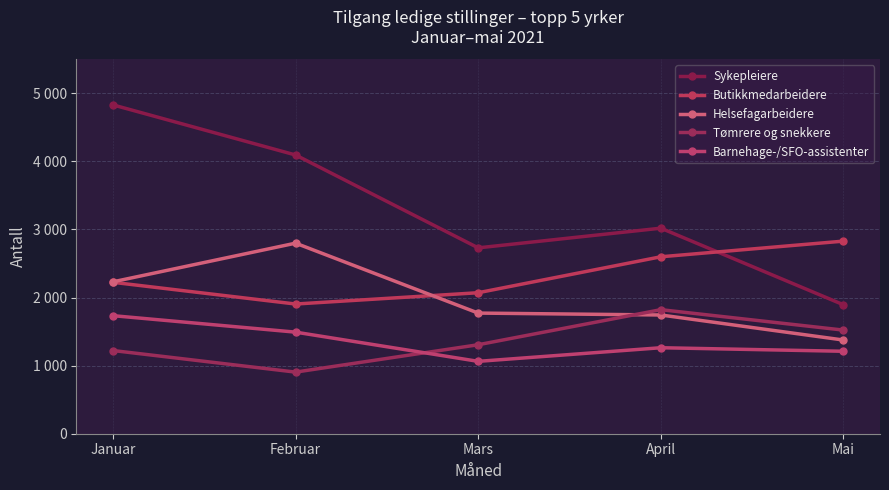

Does the chart have visible grid lines?

Yes